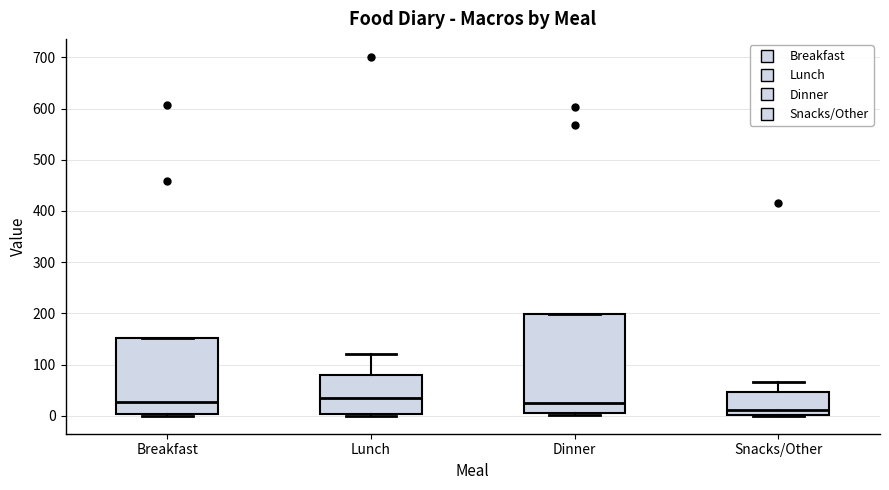

Which box's median line is the lowest?

Snacks/Other